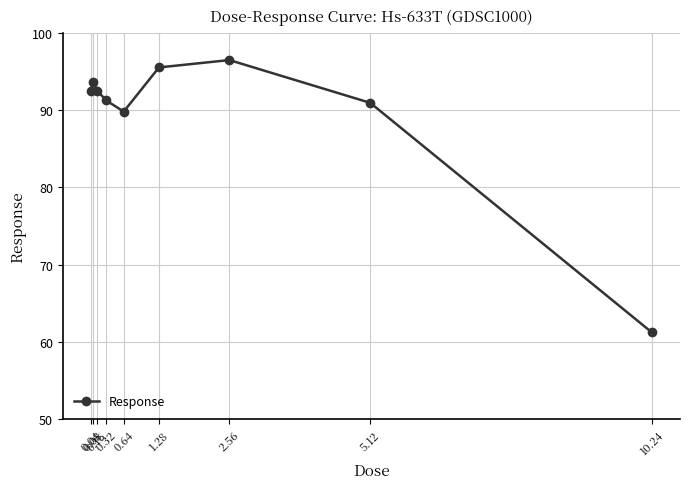

Approximately how many times larger is the value at 0.32 compared to 0.16?

1.0